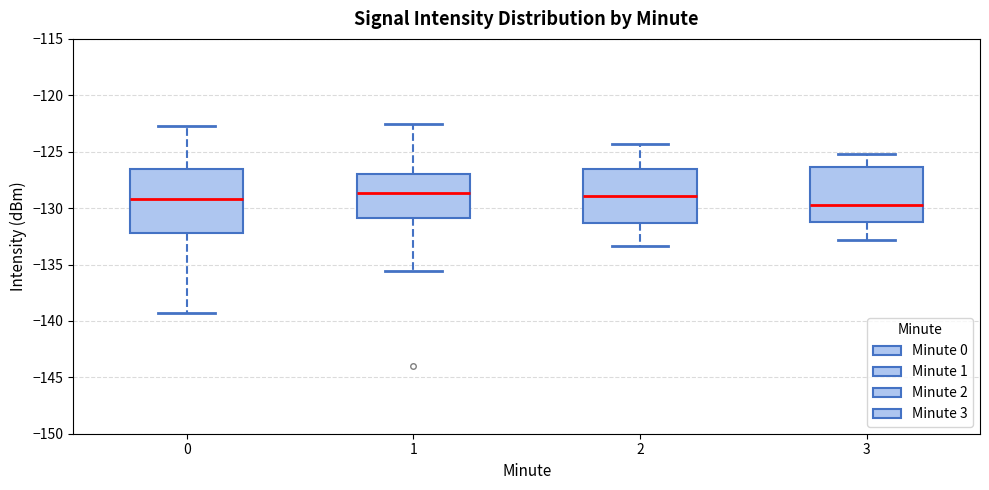

Where is the lower edge of the box at x = 2 on the y-axis? The values are not printed on the chart, so give them approximately, as read against the axis.

-131.5